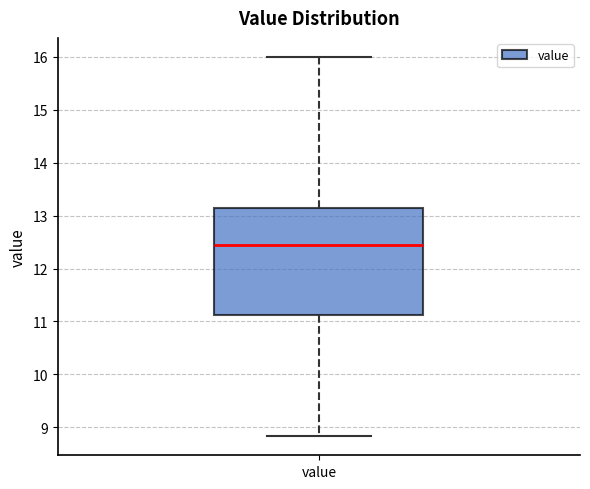

Read this box plot against the y-axis: the position of the median line, the range covered by the box, and the ends of both whiskers. The values are not printed on the chart, so give them approximately, as read against the axis.

median 12.5, box 11.1 to 13.1, whiskers 8.8 to 16.0